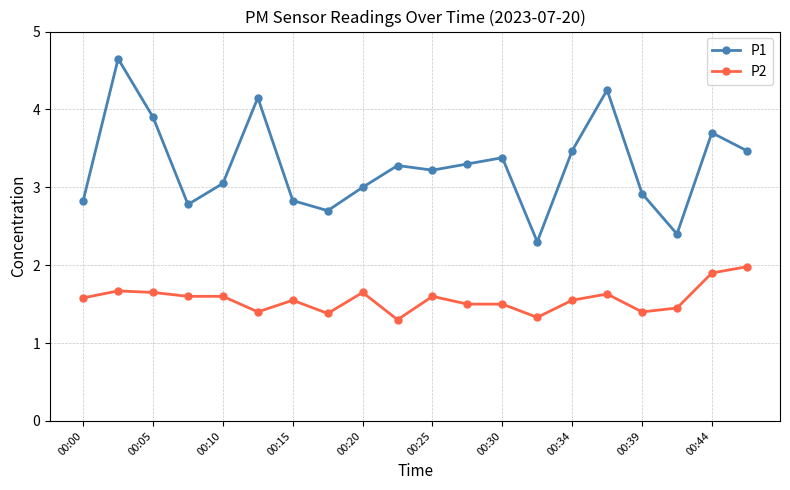

How many lines are shown in the chart?

2